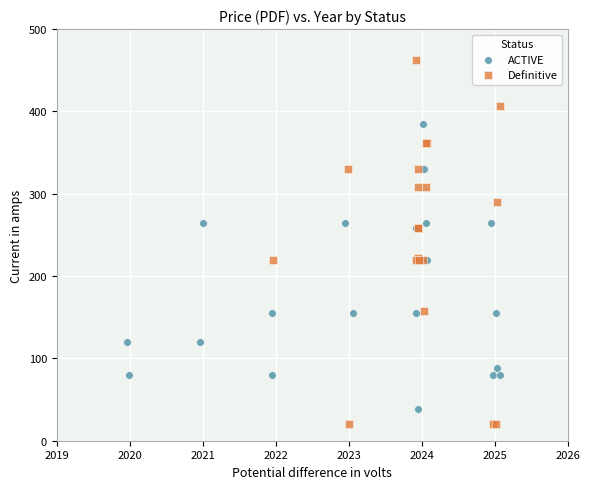

Which series contains the lowest Y value?

Definitive